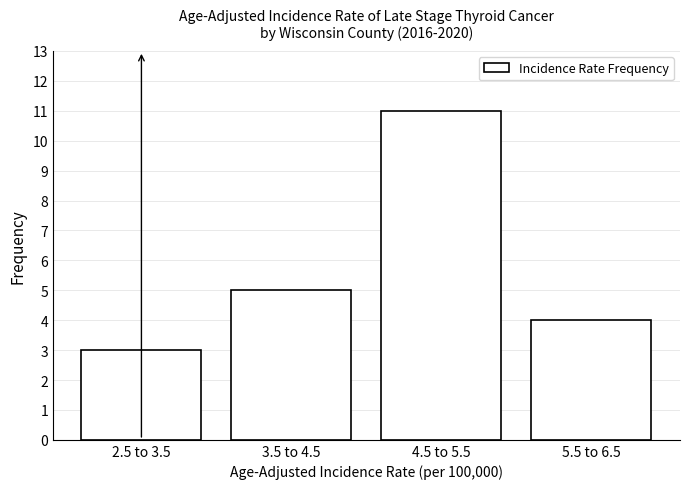

Reading left to right, transcribe all the data shown in this chart.

3	5	11	4